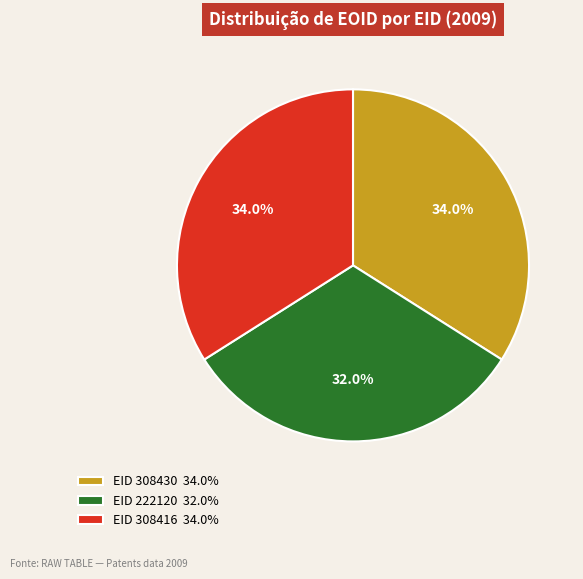

Between EID 222120 and EID 308430, which is larger?

EID 308430